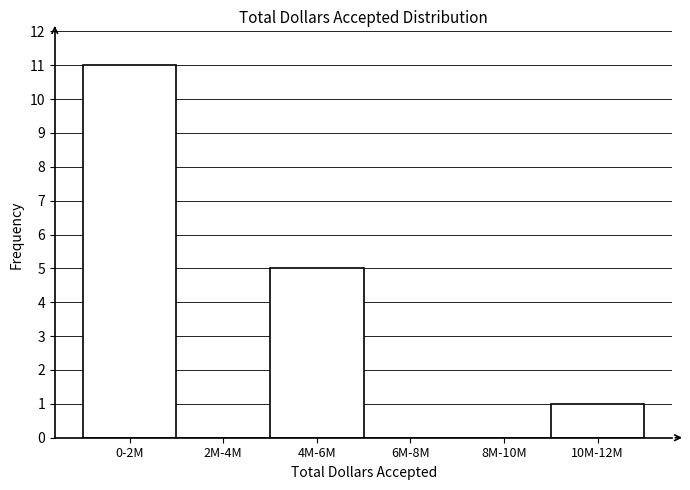

Reading right to left, extract all data points from this chart.

10M-12M=1	8M-10M=0	6M-8M=0	4M-6M=5	2M-4M=0	0-2M=11